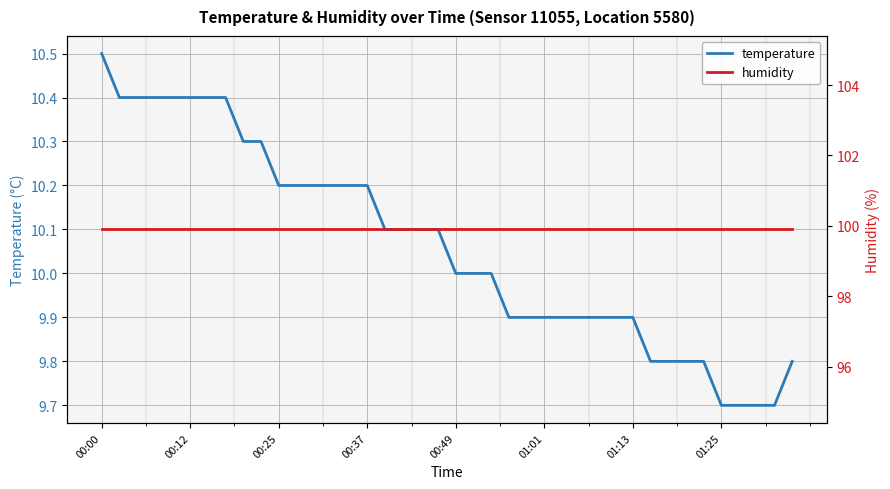

True or false: temperature has a value of 6.9 at 00:37.

False